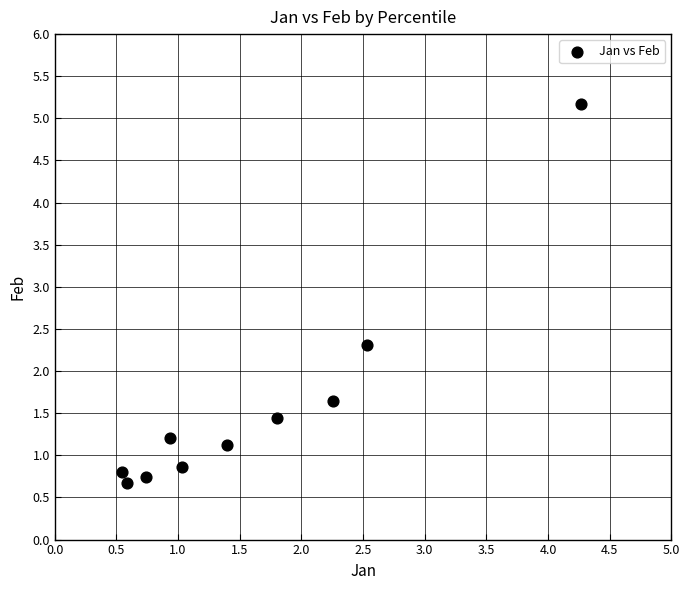

What is the range of X values (max minus min)?

3.7